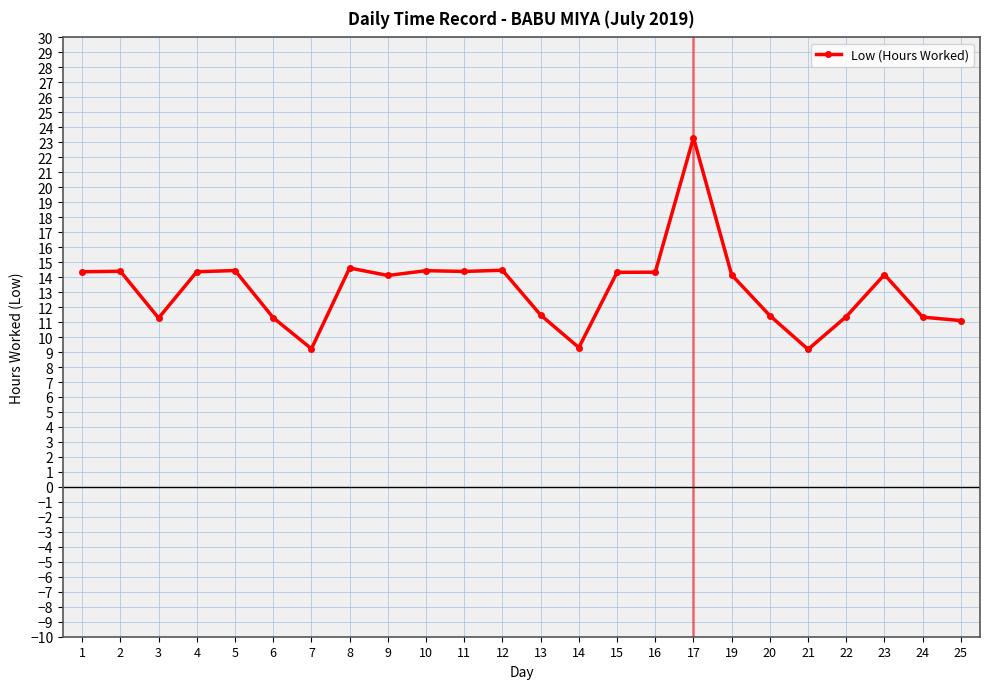

The value at 17 is 31.9. True or false?

False